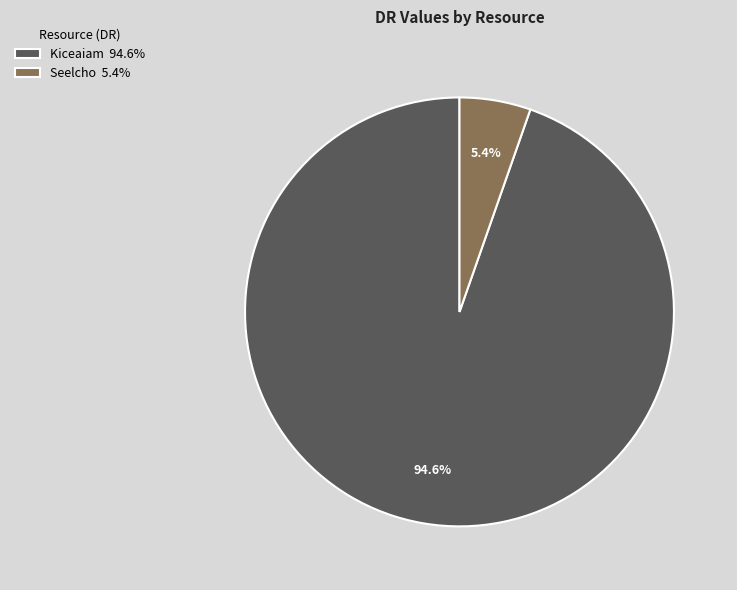

Which slice is the smallest?

Seelcho